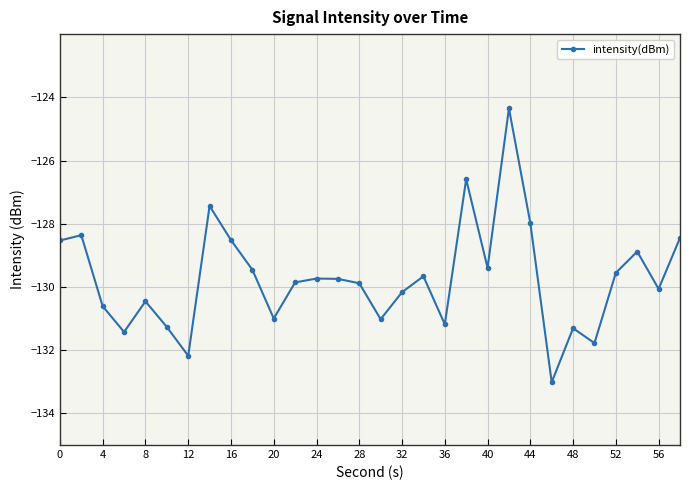

Reading left to right, extract all data points from this chart.

-128.5	-128.4	-130.6	-131.4	-130.5	-131.3	-132.2	-127.4	-128.5	-129.5	-131.0	-129.9	-129.7	-129.7	-129.9	-131.0	-130.2	-129.7	-131.2	-126.6	-129.4	-124.4	-128.0	-133.0	-131.3	-131.8	-129.6	-128.9	-130.1	-128.4